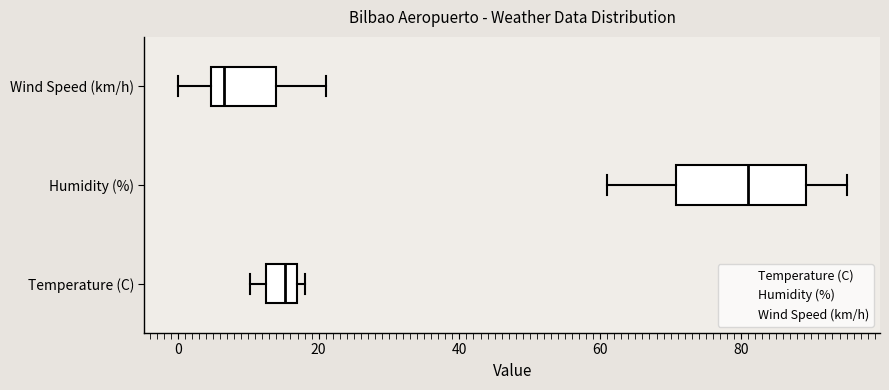

Reading bottom to top, transcribe this box plot: for each box, give where its median line is, the range the box spans, and where its two whiskers end, as read against the x-axis. The values are not printed on the chart, so give them approximately, as read against the axis.

Temperature (C): median 16 (inside the box), box 12 to 16, whiskers 10 to 18
Humidity (%): median 82, box 70 to 90, whiskers 62 to 96
Wind Speed (km/h): median 6, box 4 to 14, whiskers 0 to 22